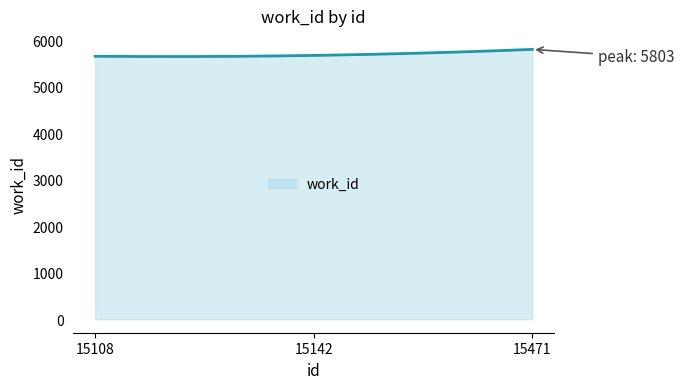

What is the difference between the maximum and minimum values?

154.4